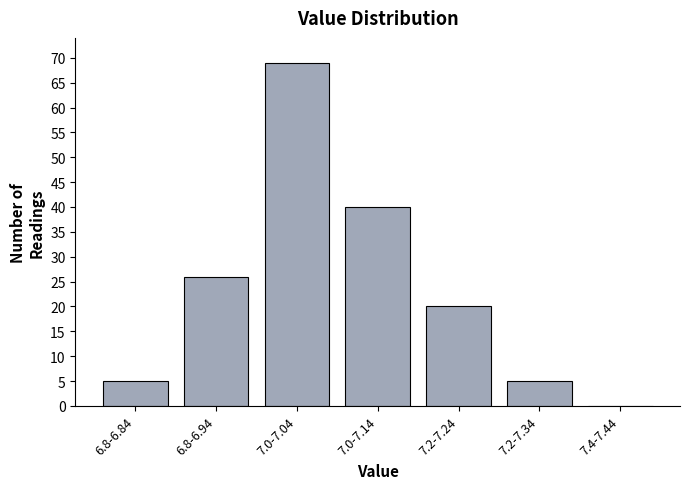

Reading left to right, transcribe all the data shown in this chart.

6.8-6.84=5	6.8-6.94=26	7.0-7.04=69	7.0-7.14=40	7.2-7.24=20	7.2-7.34=5	7.4-7.44=0